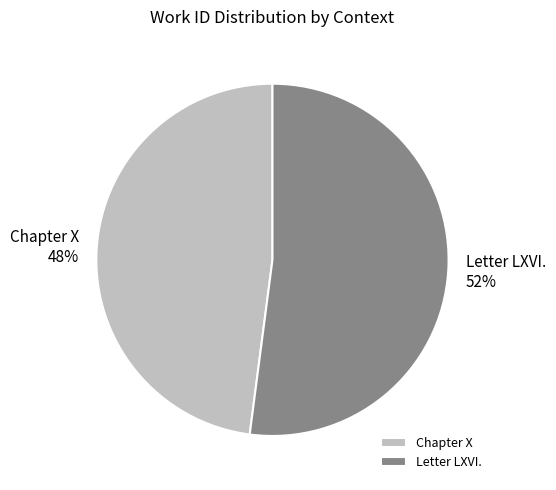

Is it true that Chapter X is 48% of the pie?

True